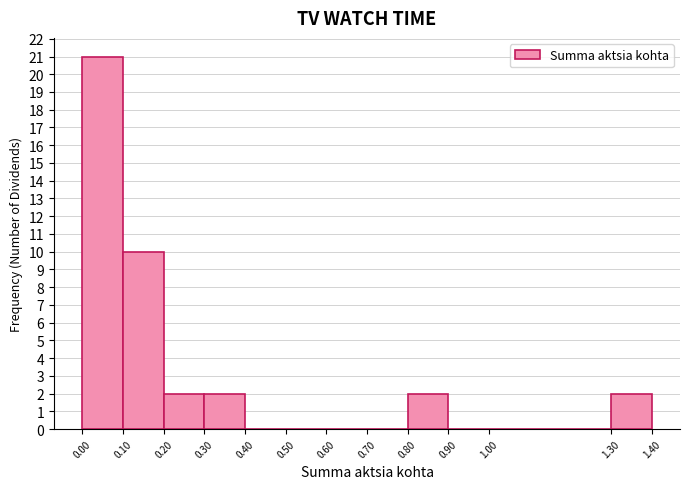

Over which range of the x-axis is the bar tallest?

0.00 to 0.10